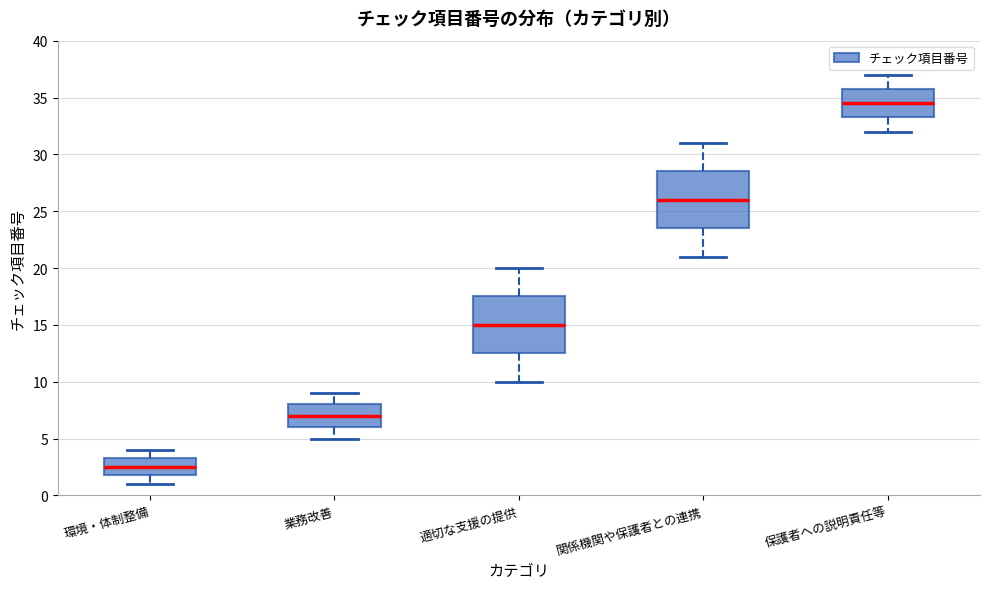

Reading left to right, transcribe this box plot: for each box, give where its median line is, the range the box spans, and where its two whiskers end, as read against the y-axis. The values are not printed on the chart, so give them approximately, as read against the axis.

環境・体制整備: median 2.5, box 2.0 to 3.5, whiskers 1.0 to 4.0
業務改善: median 7.0, box 6.0 to 8.0, whiskers 5.0 to 9.0
適切な支援の提供: median 15.0, box 12.5 to 17.5, whiskers 10.0 to 20.0
関係機関や保護者との連携: median 26.0, box 23.5 to 28.5, whiskers 21.0 to 31.0
保護者への説明責任等: median 34.5, box 33.5 to 36.0, whiskers 32.0 to 37.0